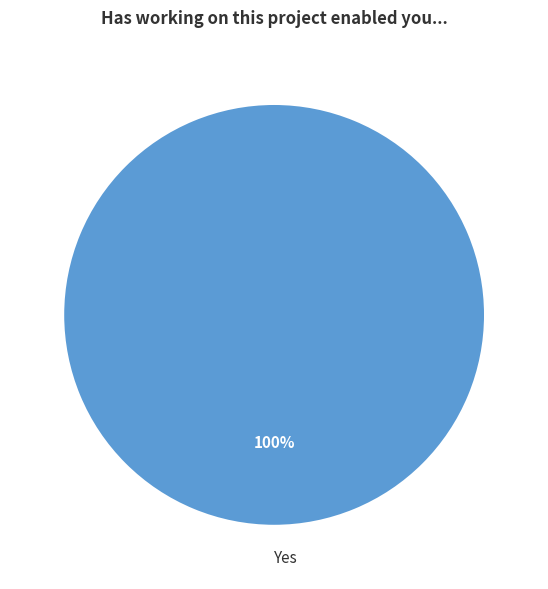

What percentage is the Yes slice, to the nearest percent?

100%